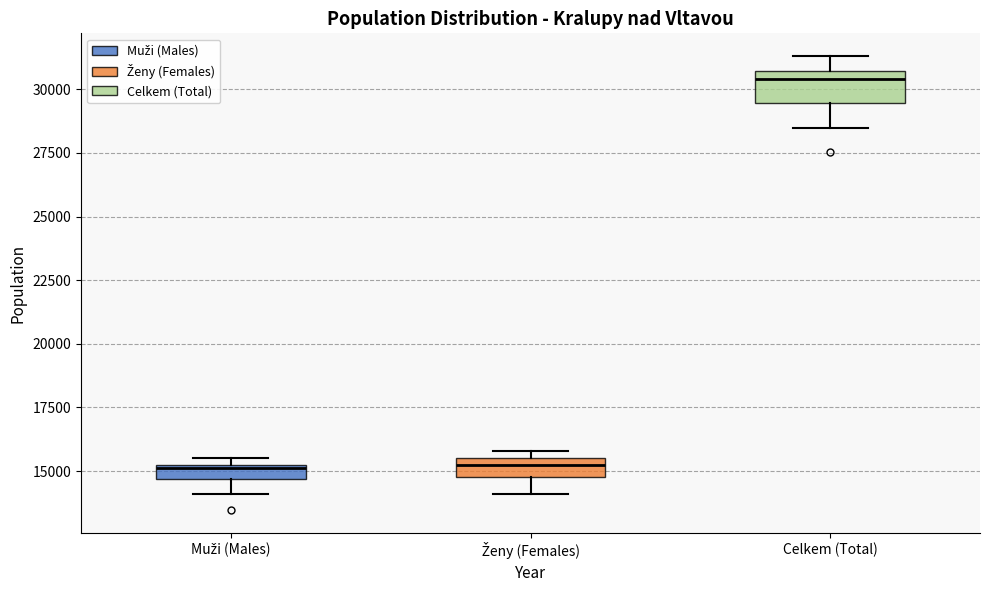

Which box is the tallest, from its lower edge to its upper edge?

Celkem (Total)